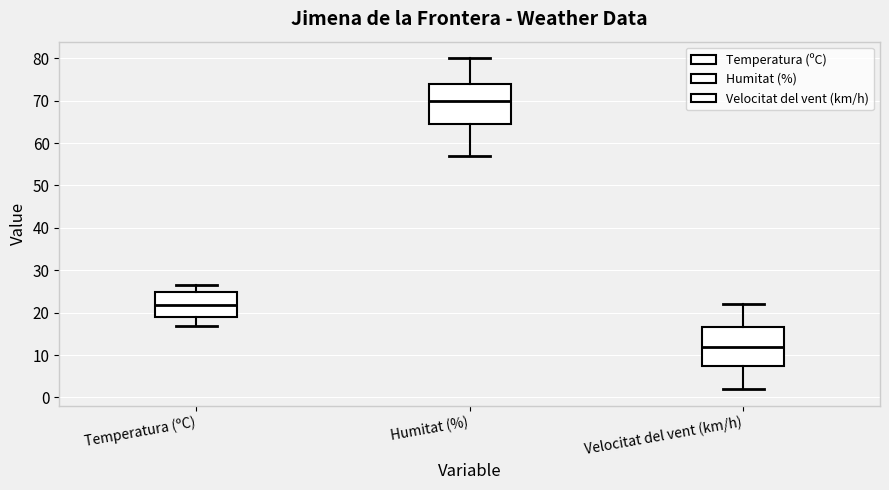

Reading left to right, transcribe this box plot: for each box, give where its median line is, the range the box spans, and where its two whiskers end, as read against the y-axis. The values are not printed on the chart, so give them approximately, as read against the axis.

Temperatura (ºC): median 22, box 19 to 25, whiskers 17 to 27
Humitat (%): median 70, box 65 to 74, whiskers 57 to 80
Velocitat del vent (km/h): median 12, box 8 to 17, whiskers 2 to 22